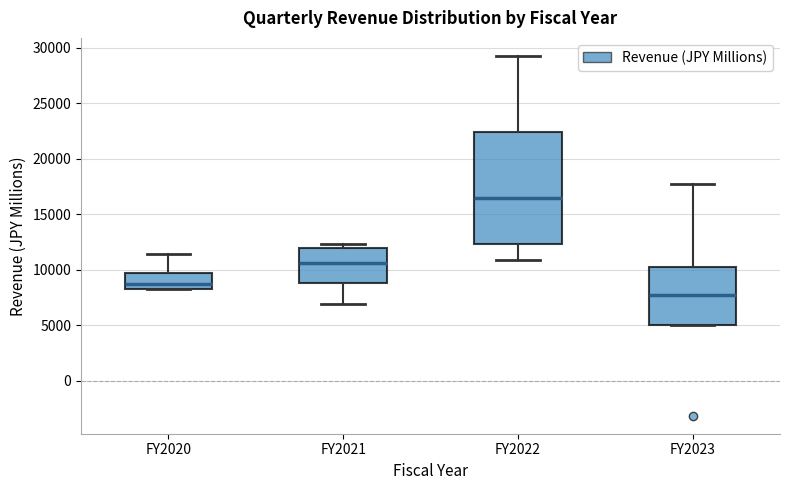

Which box is the tallest, from its lower edge to its upper edge?

FY2022